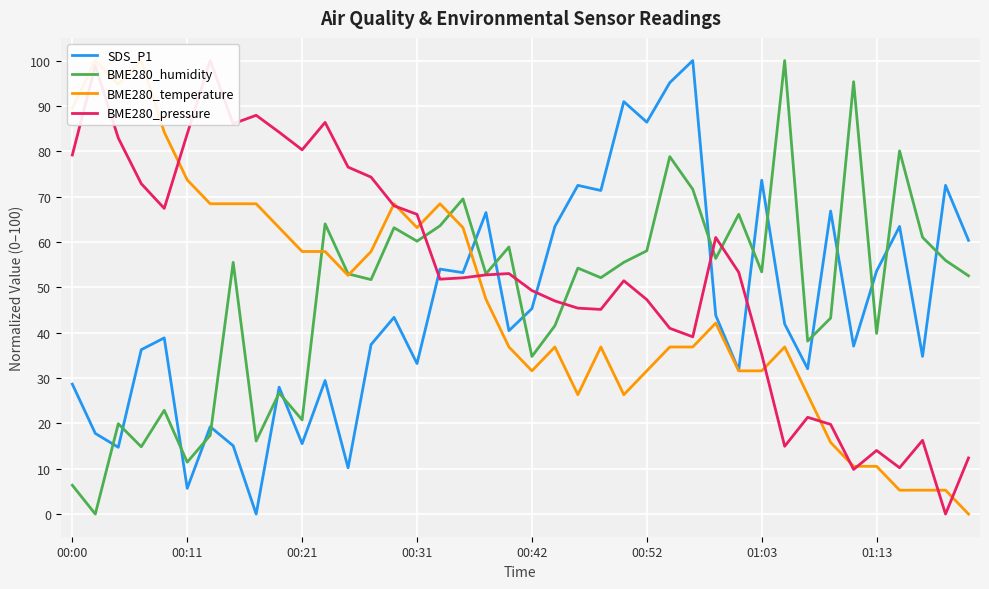

Which series has the largest range (max minus min)?

SDS_P1